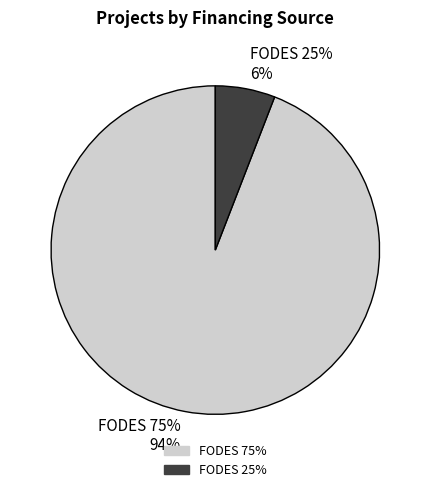

What percentage is the FODES 75% slice, to the nearest percent?

94%